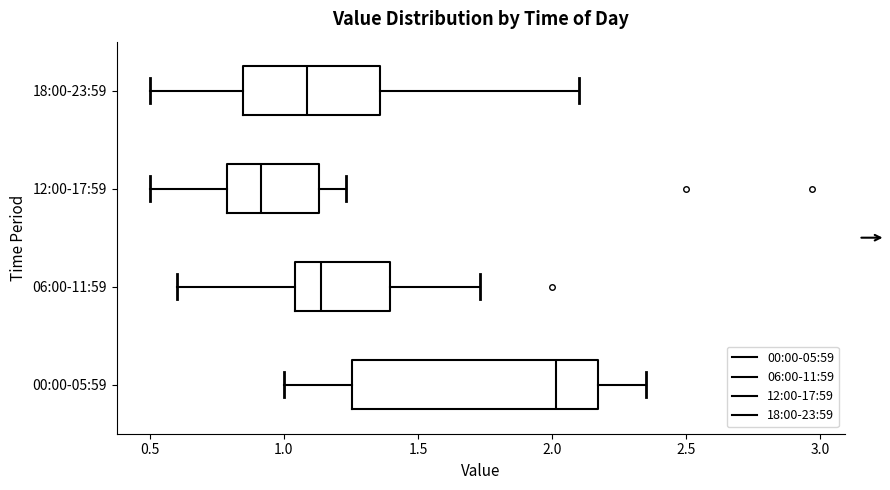

Which box's median line is the furthest to the right?

00:00-05:59